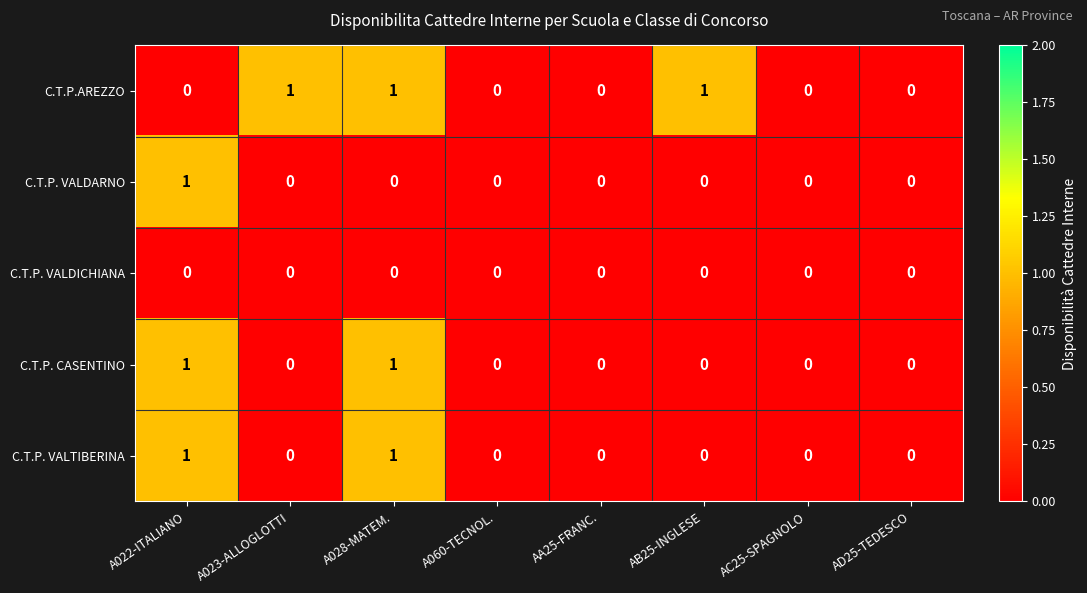

Which series has the largest total across all categories?

C.T.P.AREZZO